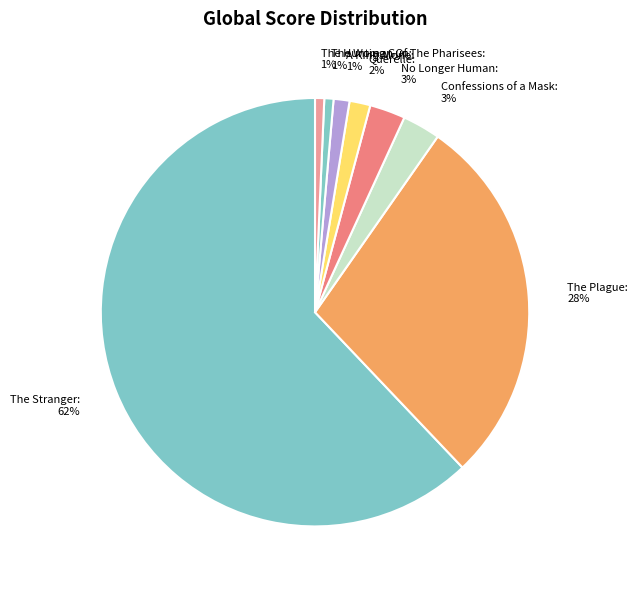

Does Confessions of a Mask account for over 50% of the chart?

No